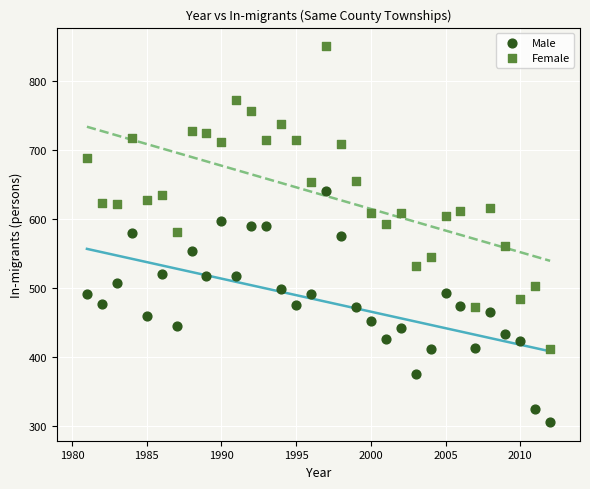

Across all data points, what is the range of Y values (max minus min)?

544